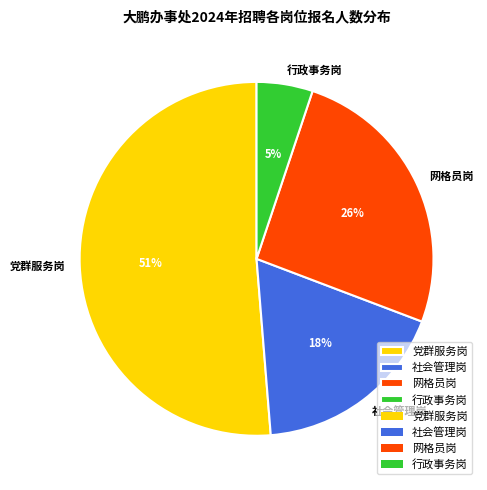

Between 网格员岗 and 社会管理岗, which is larger?

网格员岗